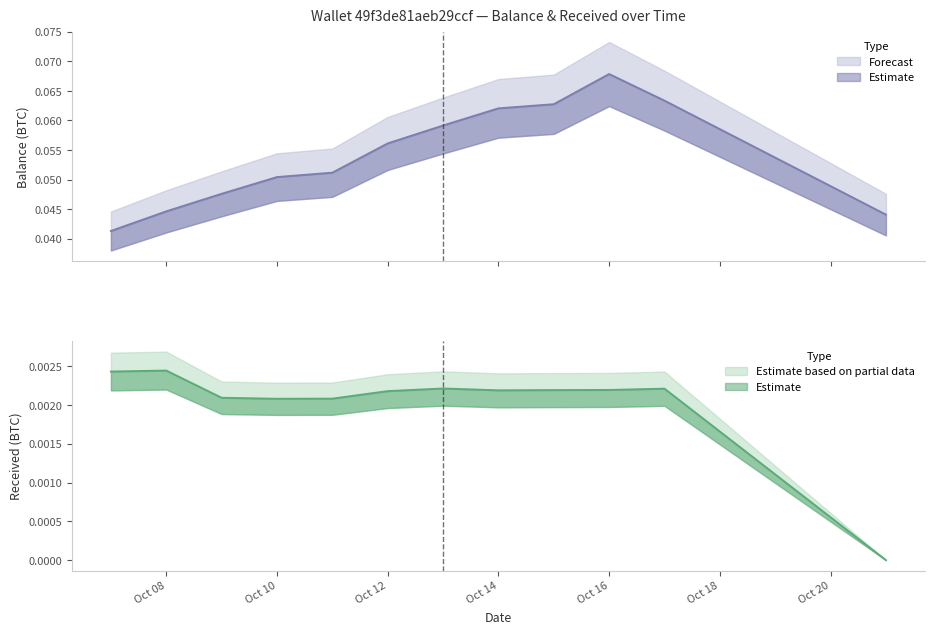

Reading left to right, list all the values displayed in this chart.

balance: 0.0	0.0	0.0	0.1	0.1	0.1	0.1	0.1	0.1	0.1	0.1	0.0
received_amount: 0.0	0.0	0.0	0.0	0.0	0.0	0.0	0.0	0.0	0.0	0.0	0.0